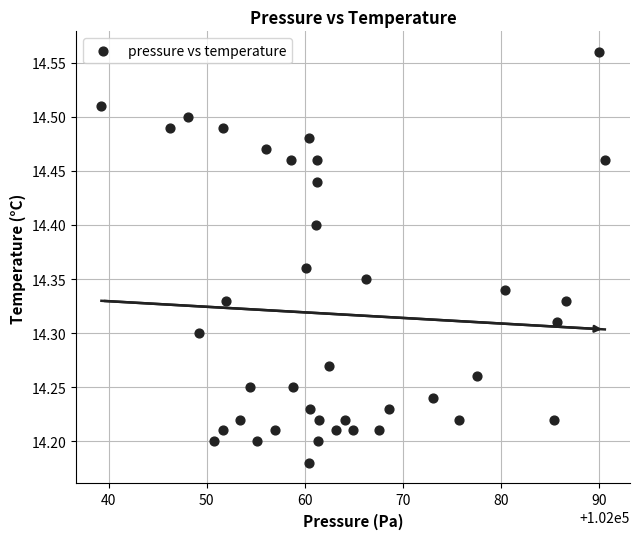

What is the range of X values (max minus min)?

51.3